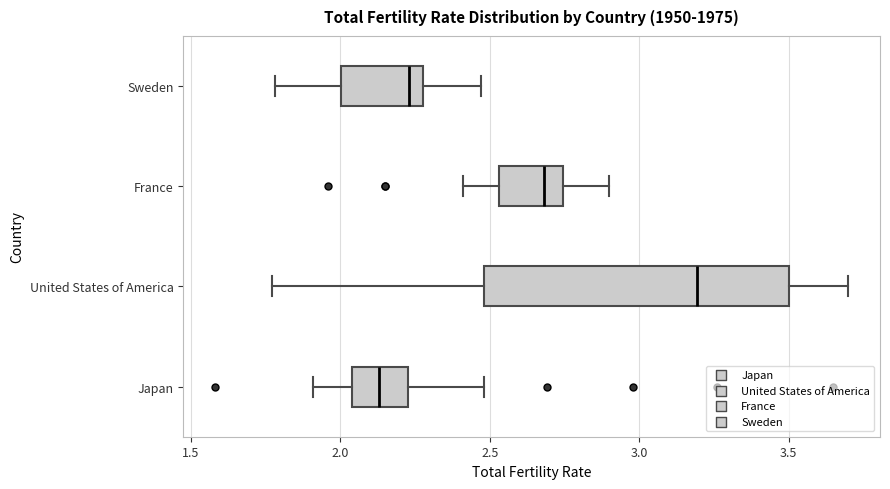

Where does the right whisker of the box for United States of America end on the x-axis? The values are not printed on the chart, so give them approximately, as read against the axis.

3.70